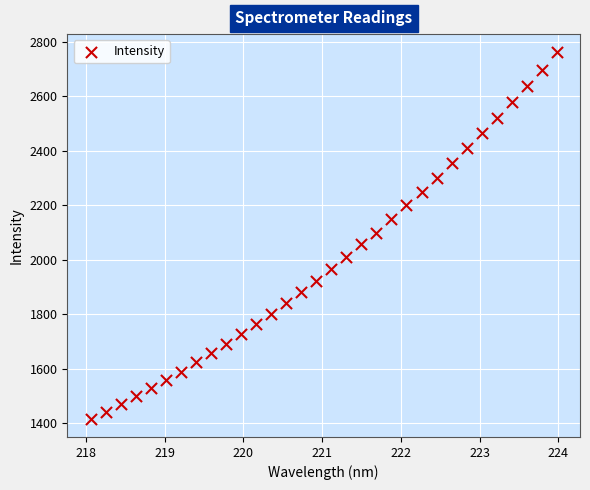

What is the range of Y values (max minus min)?

1343.2